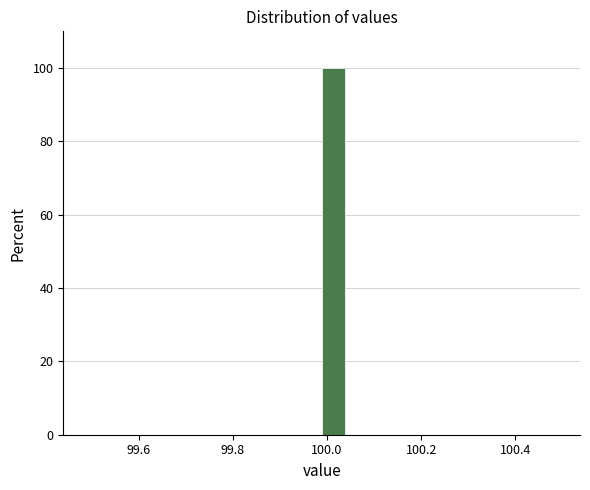

Around what value on the x-axis is the tallest bar? Give the approximate position of its centre, as read against the axis.

100.02